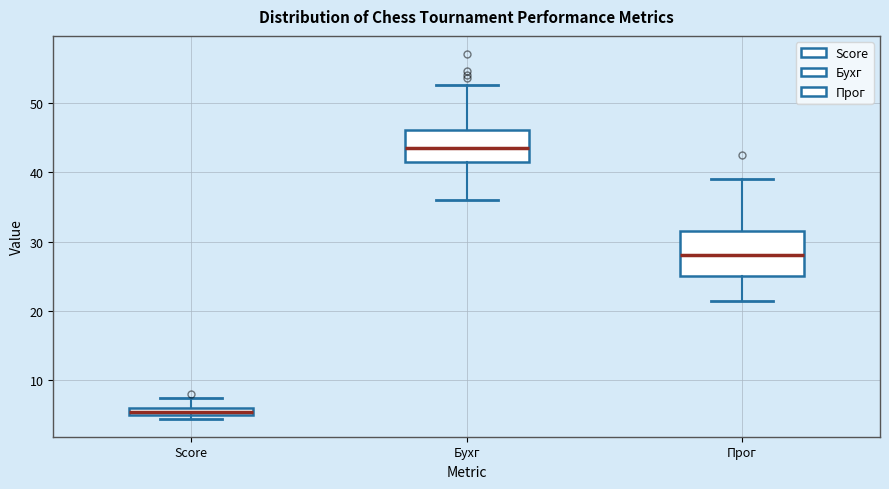

Comparing the boxes themselves (not the whiskers), which one is the tallest?

Прог